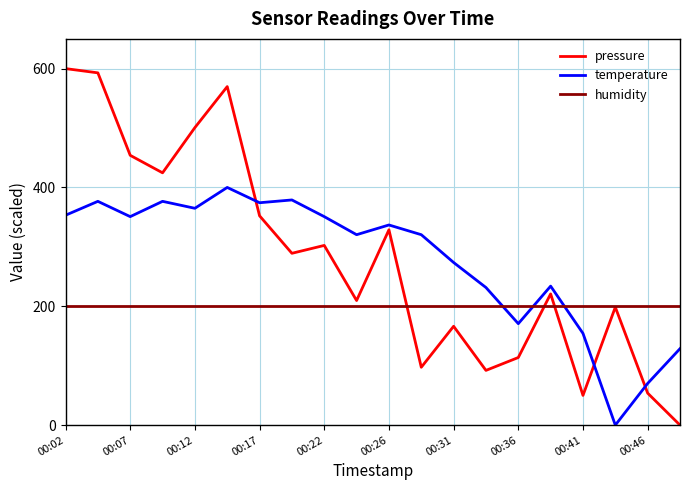

Which series has the widest spread of values?

pressure